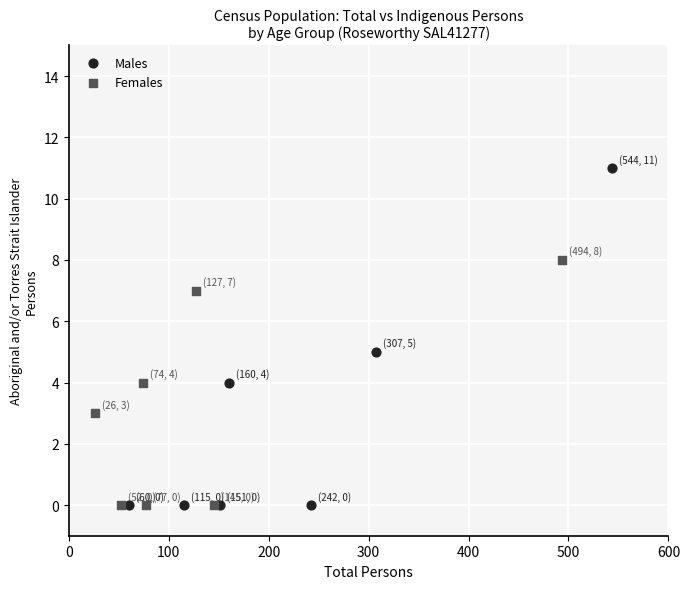

Which series contains the highest Y value?

Males